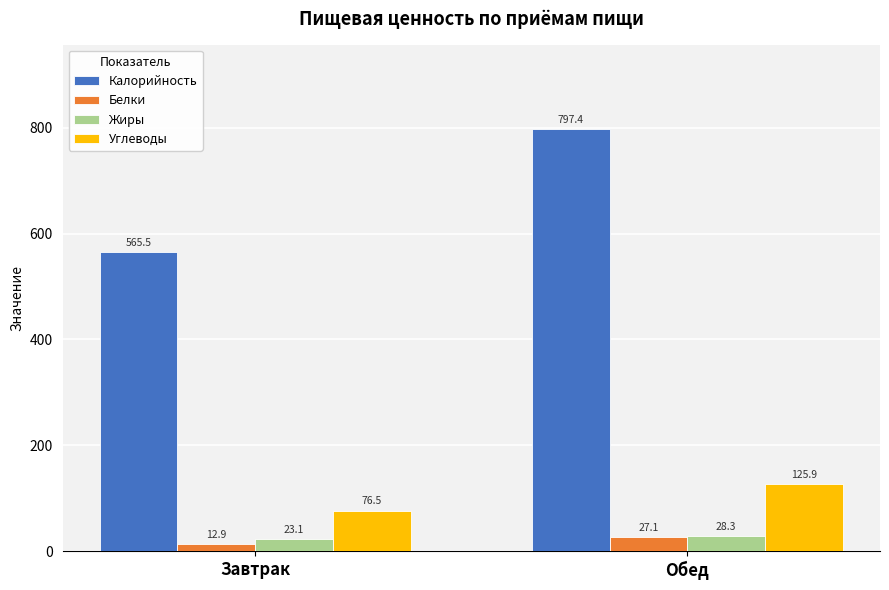

What are all the series names shown in the legend?

Калорийность, Белки, Жиры, Углеводы